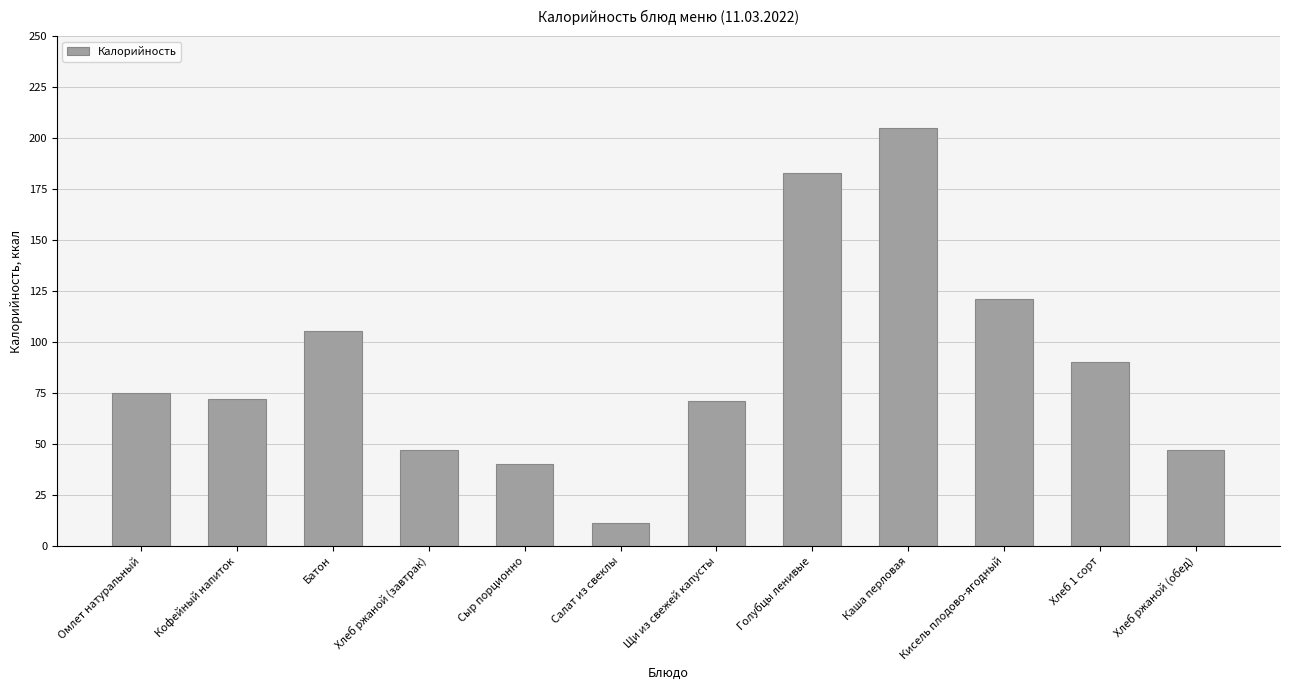

What is the ratio of the value at Салат из свеклы to the value at Батон?

0.1